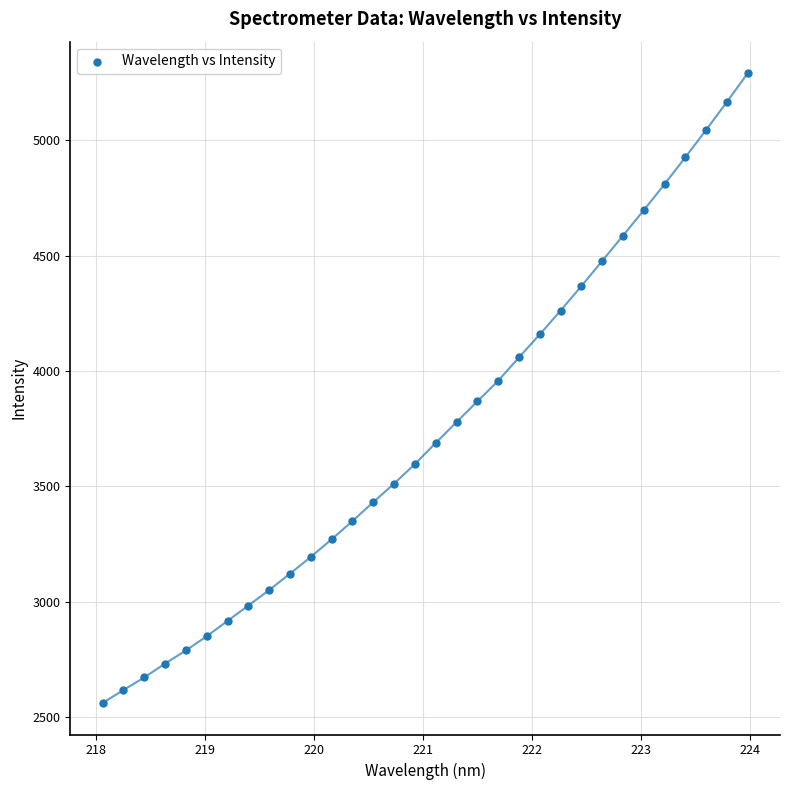

What is the range of Y values (max minus min)?

2731.2